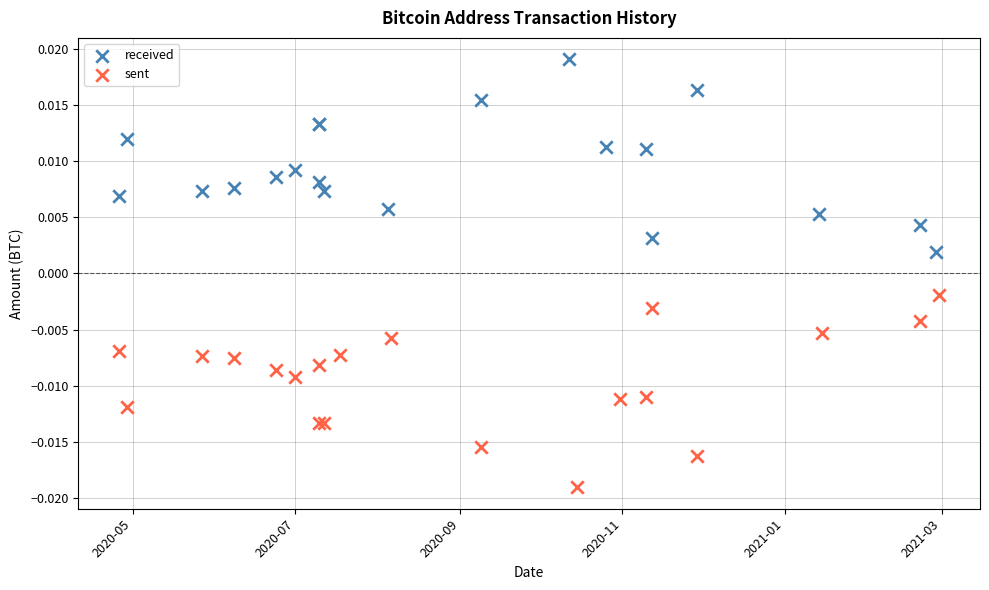

Which series reaches the maximum Y coordinate?

received